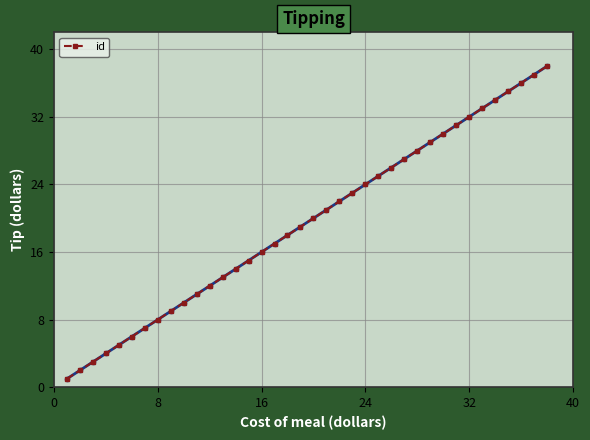

True or false: there are more than 0 points higher than both neighbors.

False